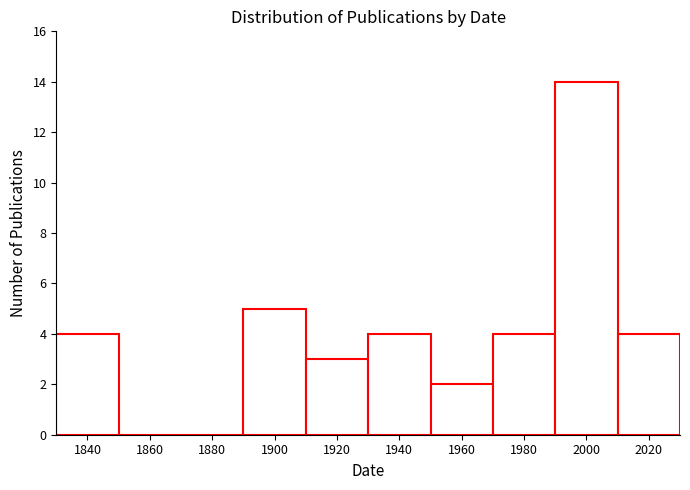

What is the height of the bar covering 1910 to 1930 on the x-axis? The values are not printed on the chart, so give them approximately, as read against the axis.

3